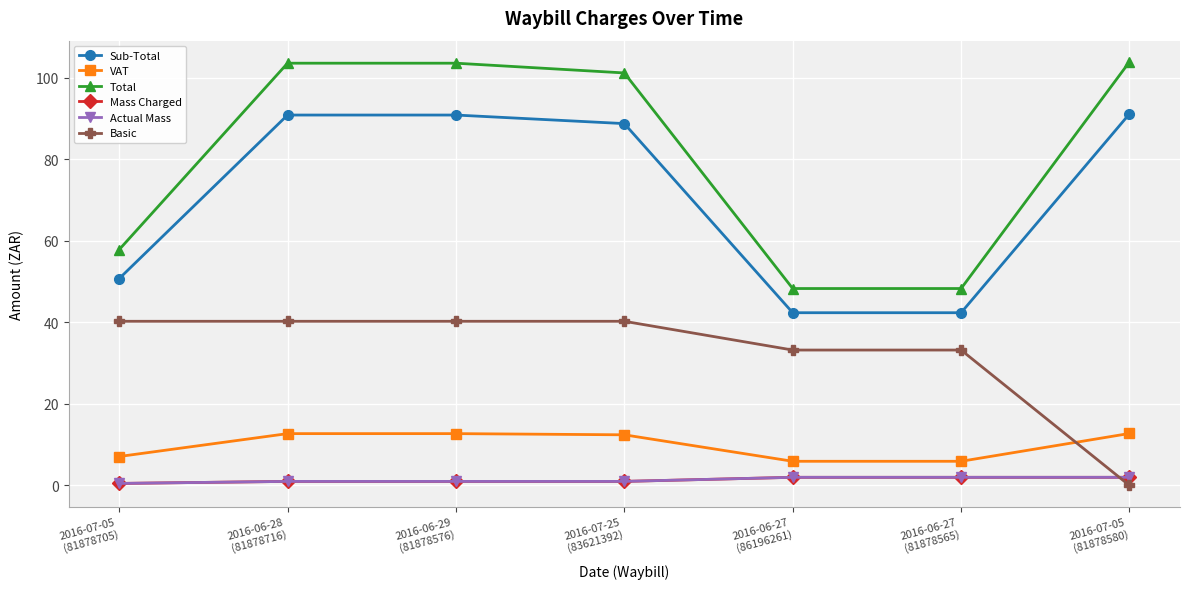

What is the sum of all Sub-Total values?

496.8